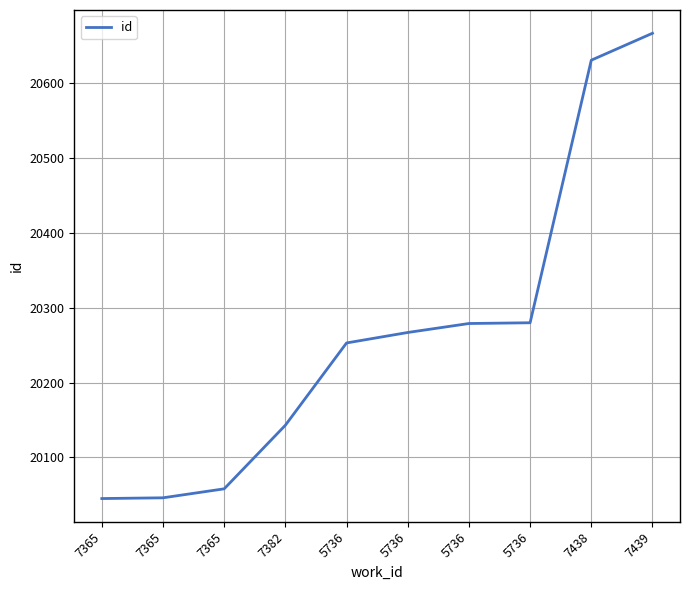

How many lines are shown in the chart?

1